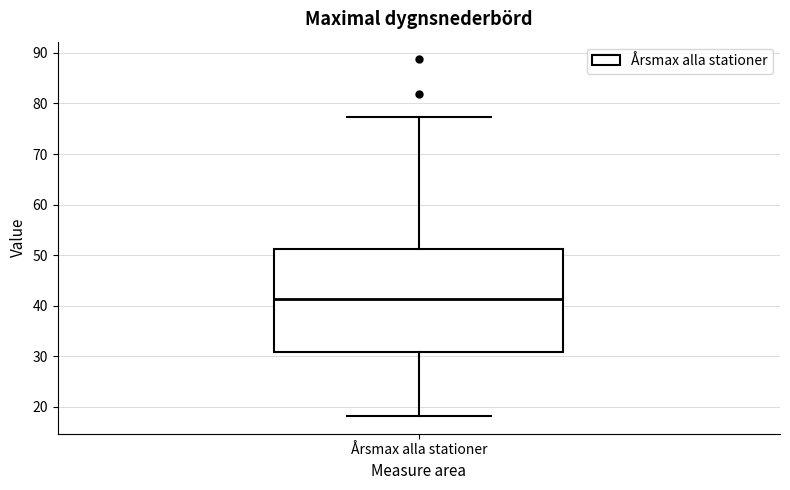

Transcribe this box plot: give where the median line is, the range the box spans, and where the two whiskers end, as read against the y-axis. The values are not printed on the chart, so give them approximately, as read against the axis.

median 41, box 31 to 51, whiskers 18 to 77